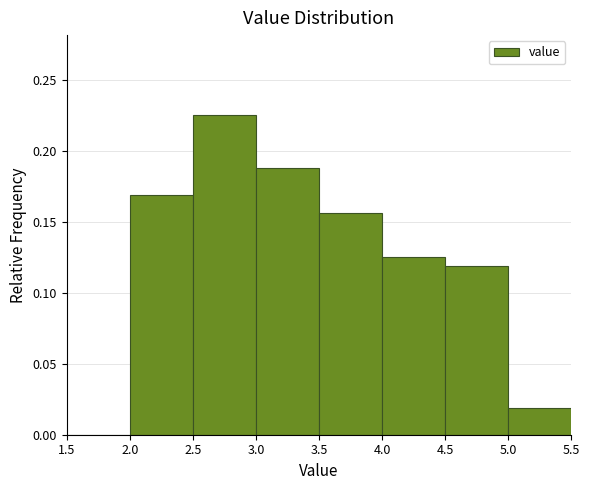

Which range on the x-axis has the tallest bar?

2.5 to 3.0